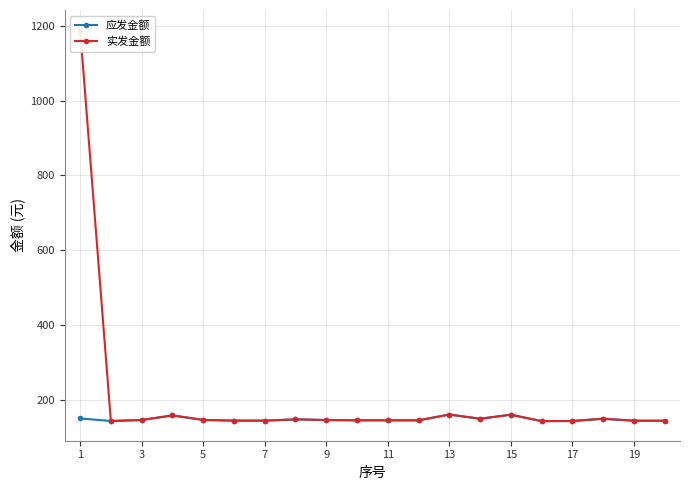

True or false: 应发金额 has more than 1 points higher than both neighbors.

True